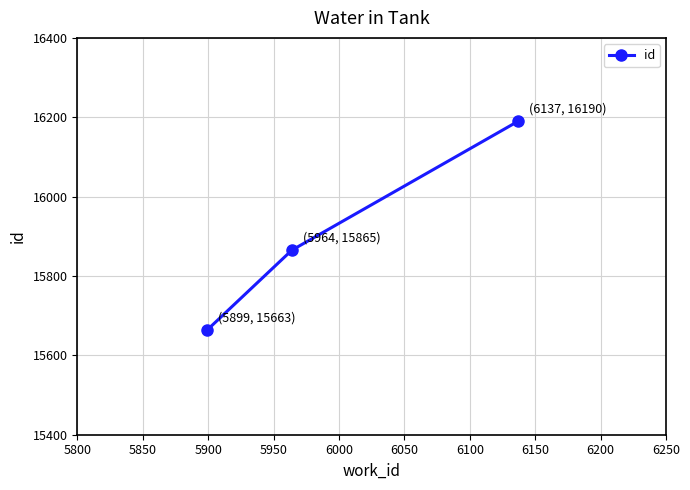

What is the smallest value displayed?

15663